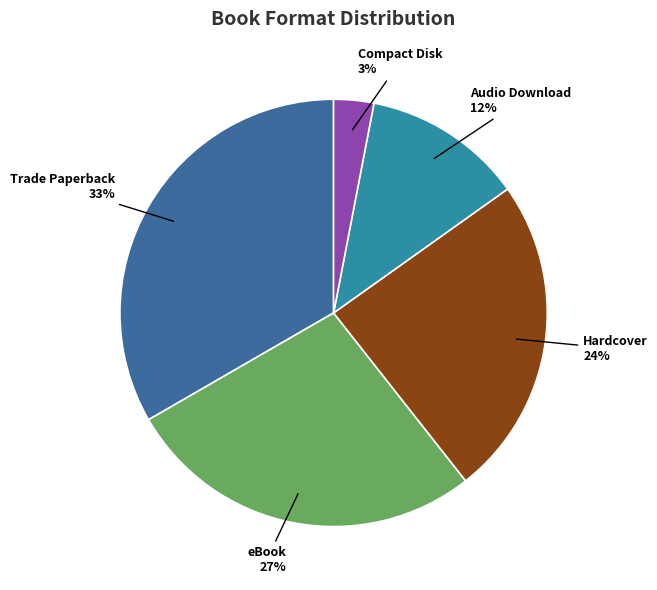

Is Hardcover the majority of the pie?

No